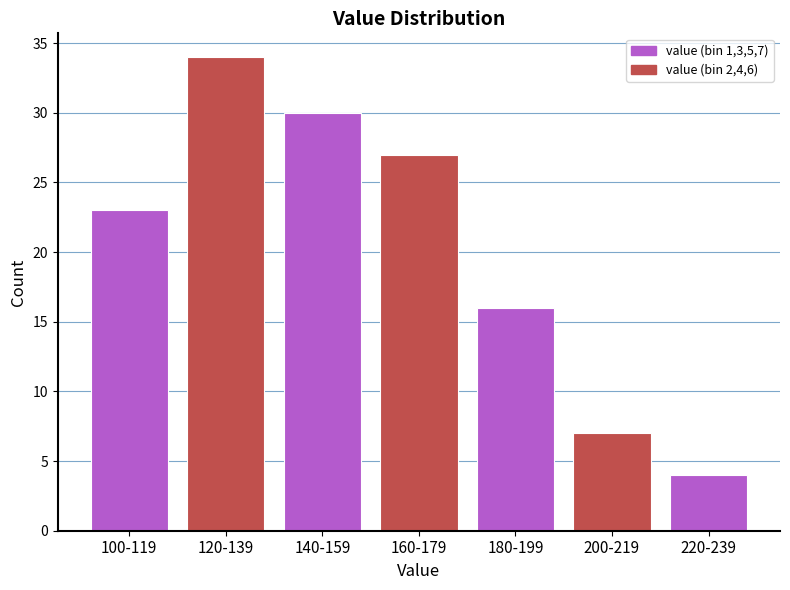

Reading right to left, extract all data points from this chart.

220-239=4	200-219=7	180-199=16	160-179=27	140-159=30	120-139=34	100-119=23